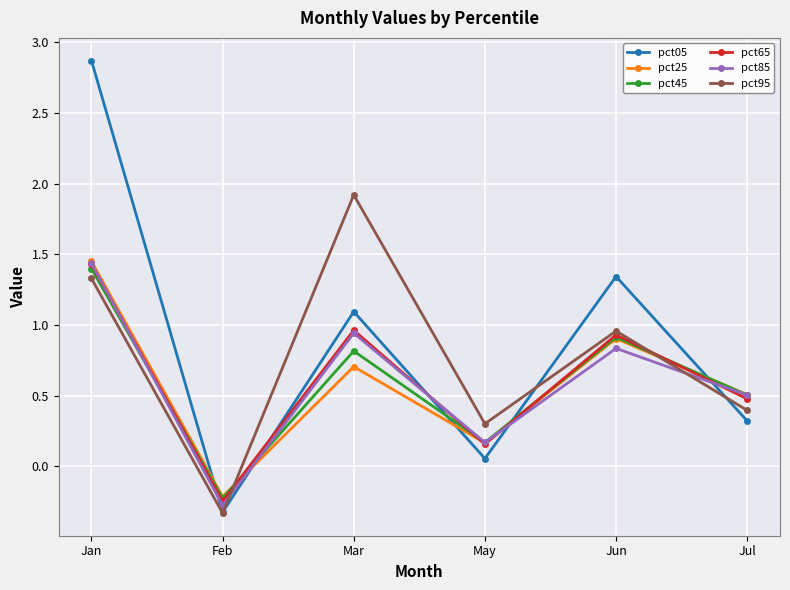

What are all the series names shown in the legend?

pct05, pct25, pct45, pct65, pct85, pct95